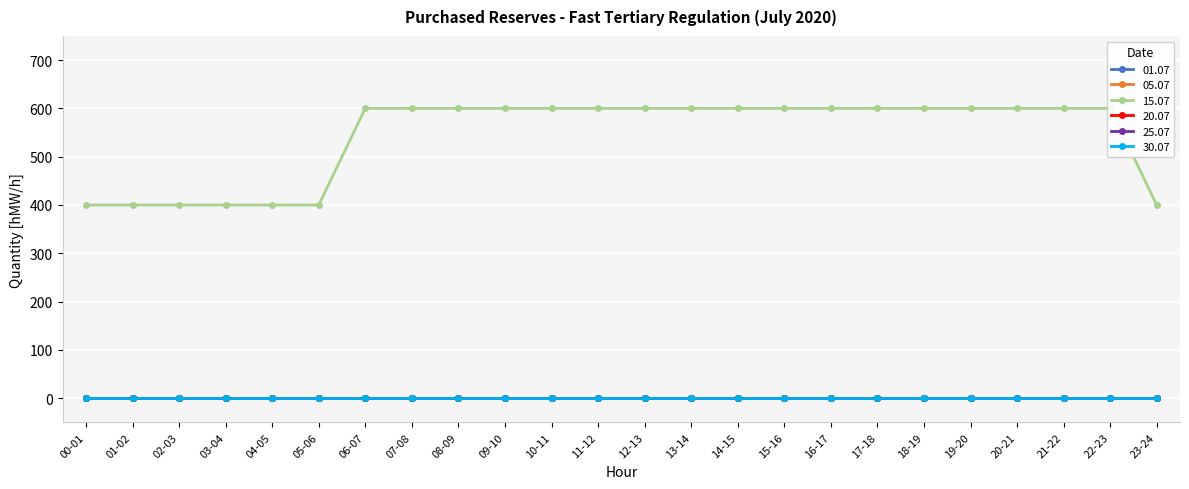

List the series in order of their peak value, lowest first.

01.07, 05.07, 20.07, 25.07, 30.07, 15.07